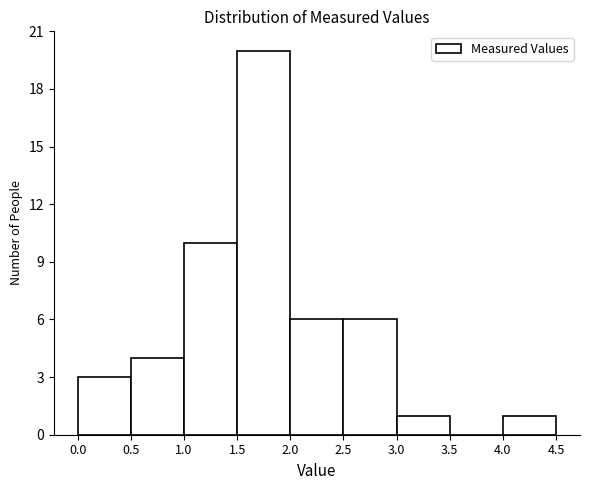

Over which range of the x-axis is the bar tallest?

1.5 to 2.0